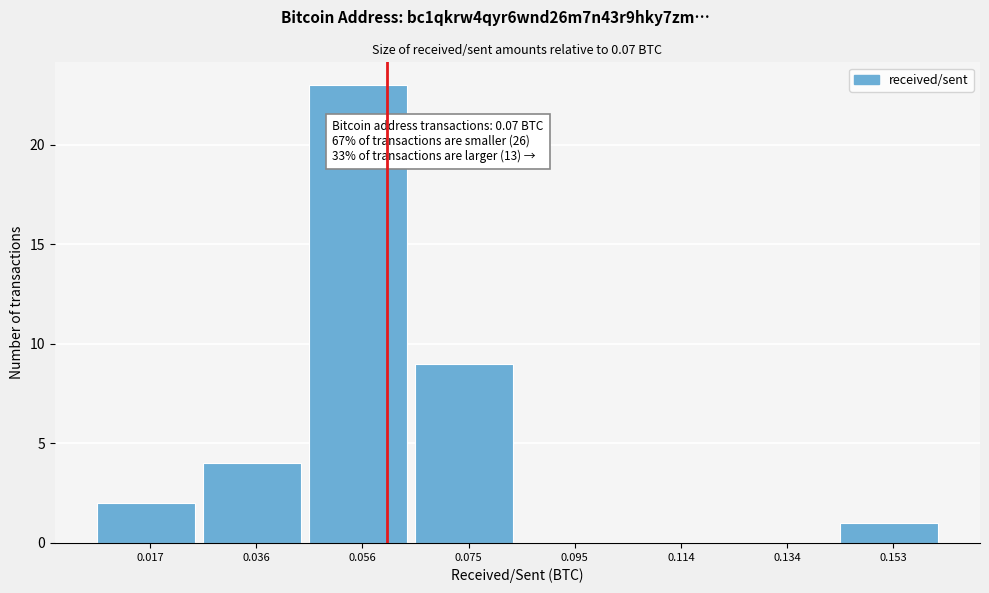

Reading left to right, extract all data points from this chart.

0.017=2	0.036=4	0.056=23	0.075=9	0.095=0	0.114=0	0.134=0	0.153=1